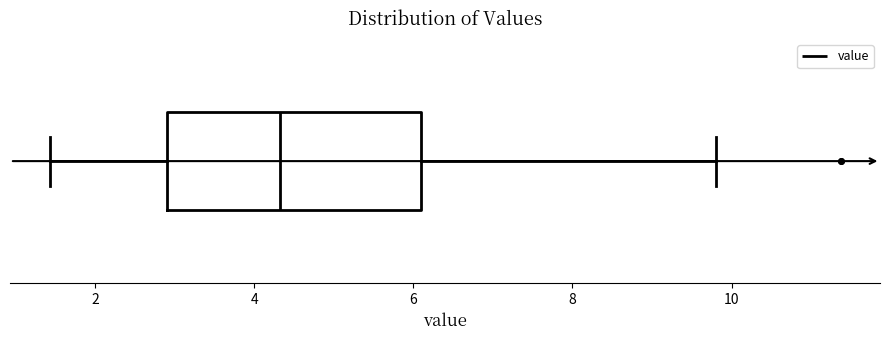

Where is the left edge of the box on the x-axis? The values are not printed on the chart, so give them approximately, as read against the axis.

3.0